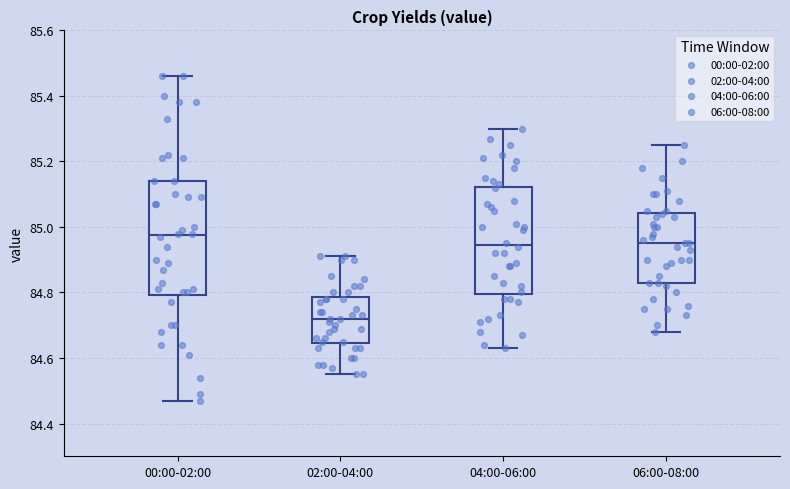

Comparing the boxes themselves (not the whiskers), which one is the tallest?

00:00-02:00